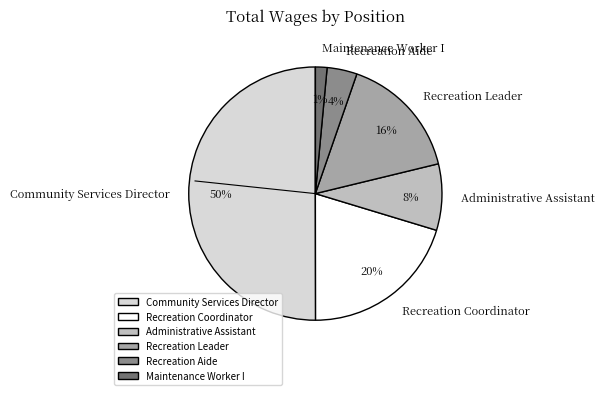

What is the largest slice in the pie chart?

Community Services Director